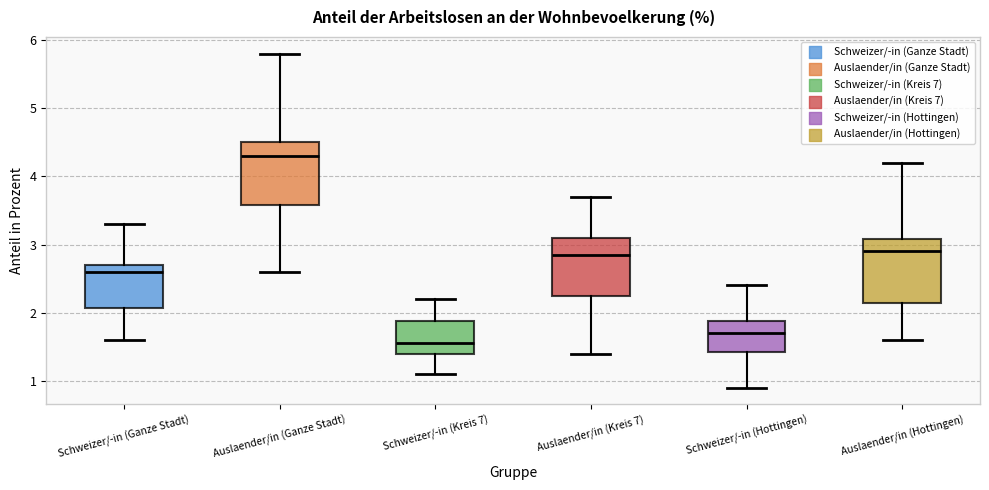

Where is the lower edge of the box for Auslaender/in (Hottingen) on the y-axis? The values are not printed on the chart, so give them approximately, as read against the axis.

2.2